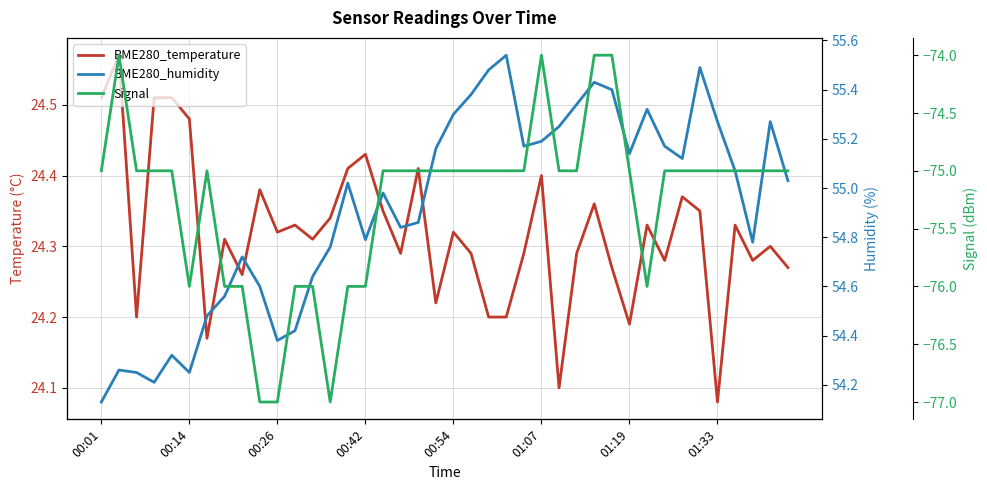

Rank the series by their average value, from highest to lowest.

BME280_humidity, BME280_temperature, Signal